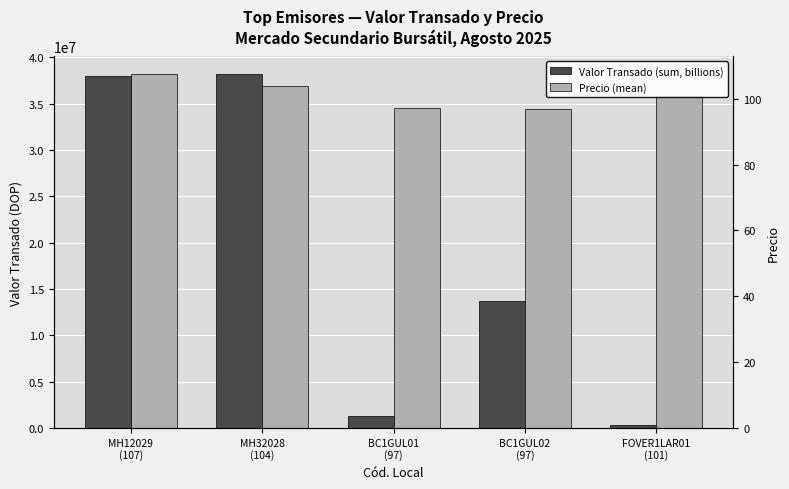

What is the difference between the second highest and second lowest values in the Valor Transado (sum, billions) series?

36654480.8